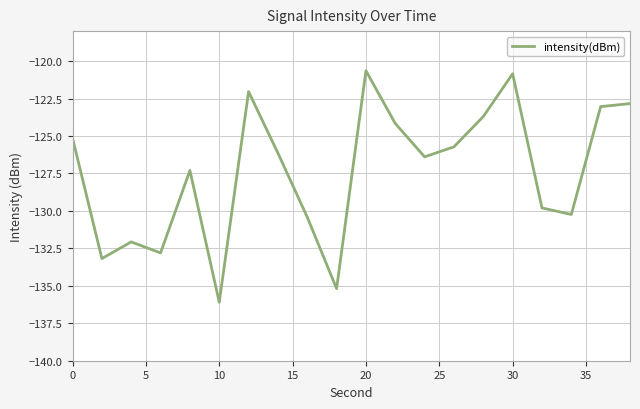

Is this an area chart (filled region under the line)?

No